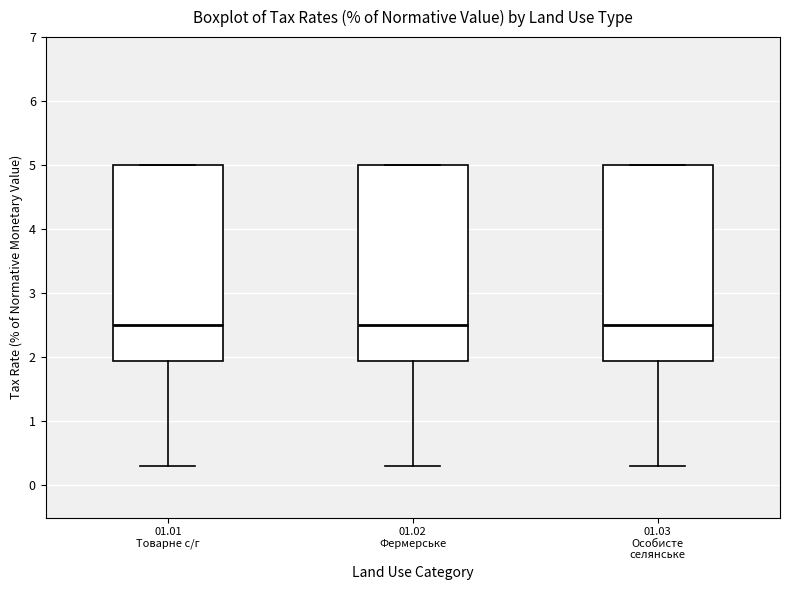

Reading left to right, read every box against the y-axis: the position of its median line, the range the box covers, and the ends of its whiskers. The values are not printed on the chart, so give them approximately, as read against the axis.

01.01 Товарне с/г: median 2.5, box 2.0 to 5.0, whiskers 0.3 to 5.0
01.02 Фермерське: median 2.5, box 2.0 to 5.0, whiskers 0.3 to 5.0
01.03 Особисте селянське: median 2.5, box 2.0 to 5.0, whiskers 0.3 to 5.0